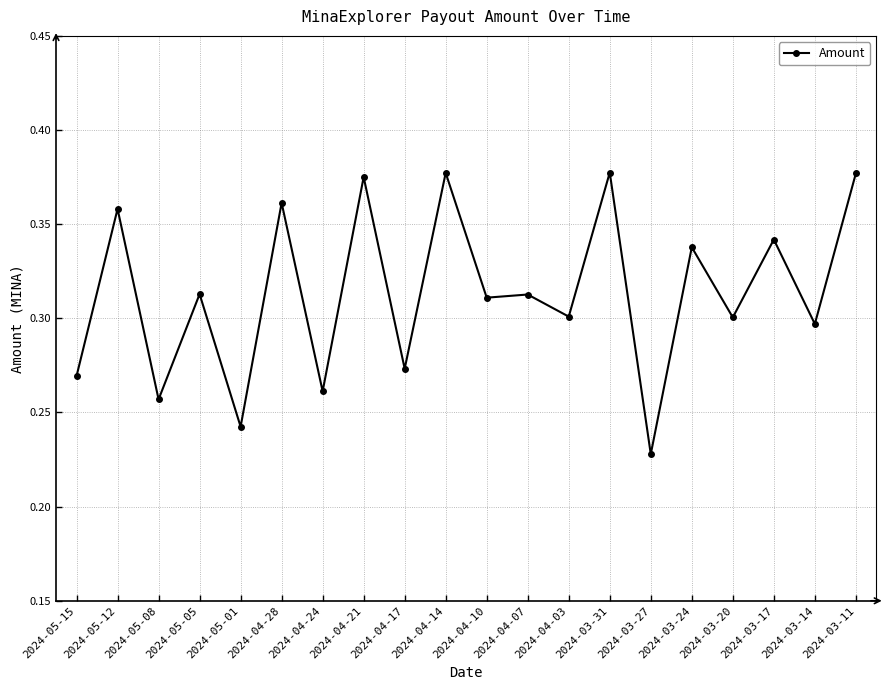

Where is the first local maximum?

2024-05-12